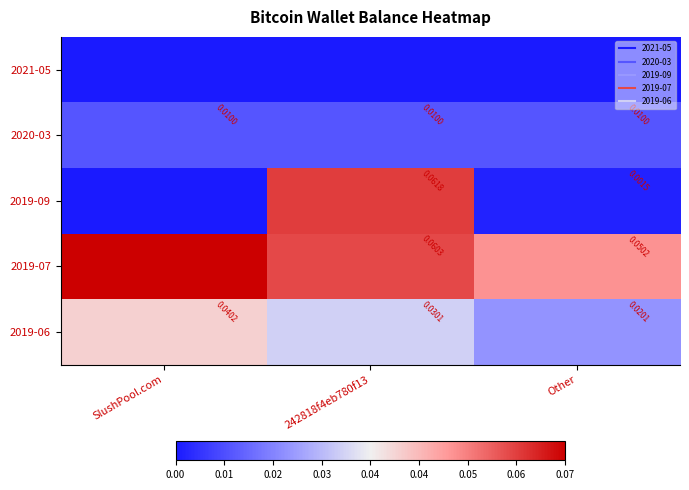

Is it true that 2019-07 equals 0.3 at 242818f4eb780f13?

False